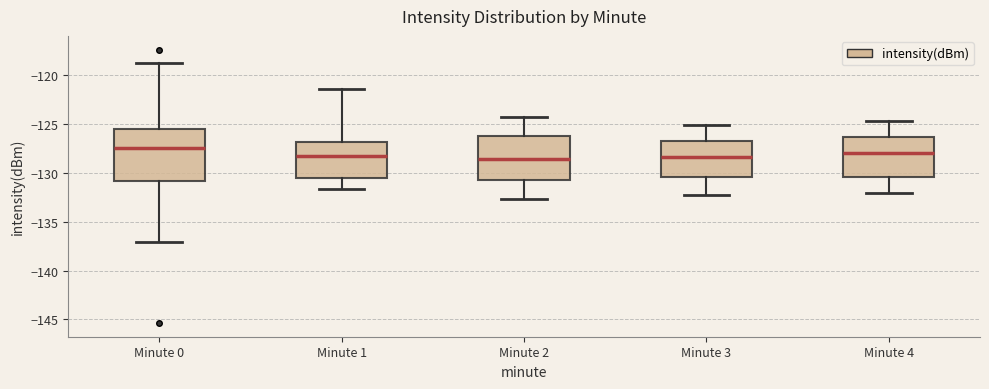

Reading left to right, read every box against the y-axis: the position of its median line, the range the box covers, and the ends of its whiskers. The values are not printed on the chart, so give them approximately, as read against the axis.

Minute 0: median -127.5, box -131.0 to -125.5, whiskers -137.0 to -118.5
Minute 1: median -128.0, box -130.5 to -127.0, whiskers -131.5 to -121.5
Minute 2: median -128.5, box -130.5 to -126.0, whiskers -132.5 to -124.0
Minute 3: median -128.5, box -130.5 to -126.5, whiskers -132.5 to -125.0
Minute 4: median -128.0, box -130.5 to -126.5, whiskers -132.0 to -124.5